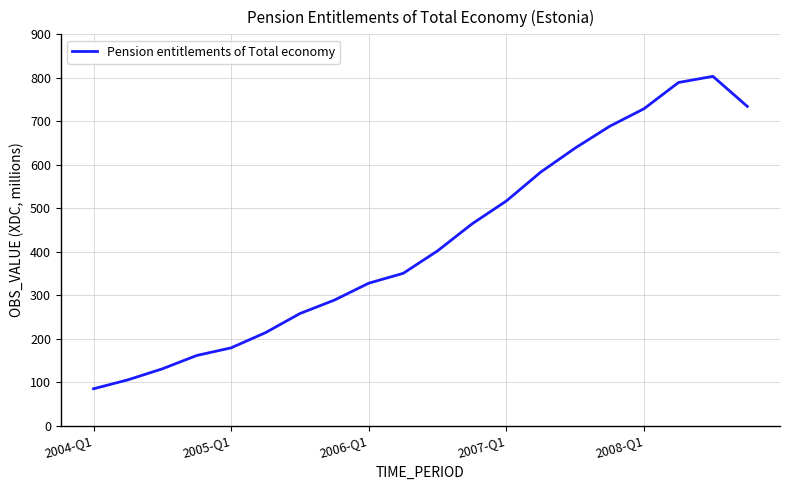

What is the difference between the maximum and minimum values?

718.7